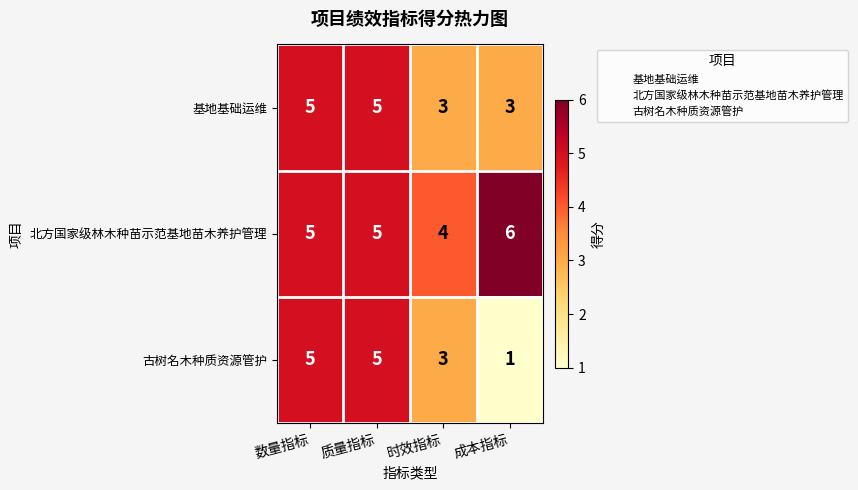

Is it true that 古树名木种质资源管护 equals 7 at 数量指标?

False